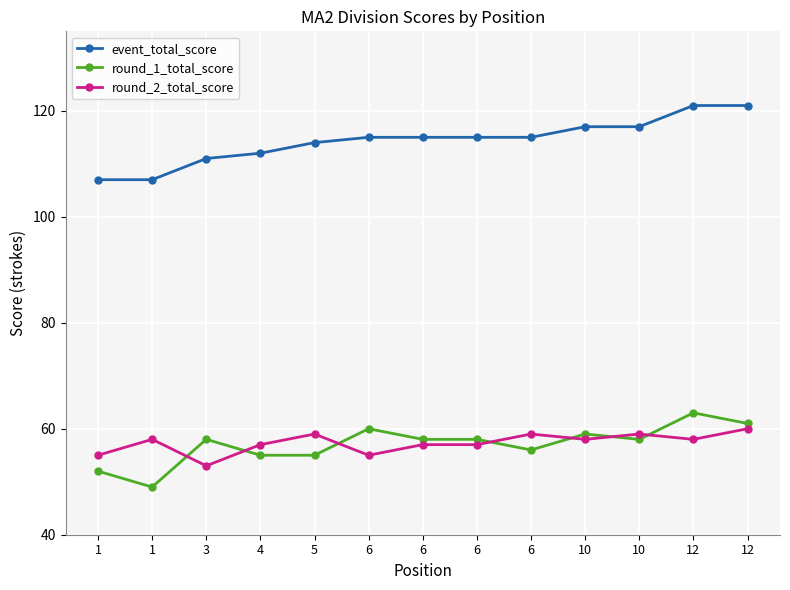

What are all the series names shown in the legend?

event_total_score, round_1_total_score, round_2_total_score